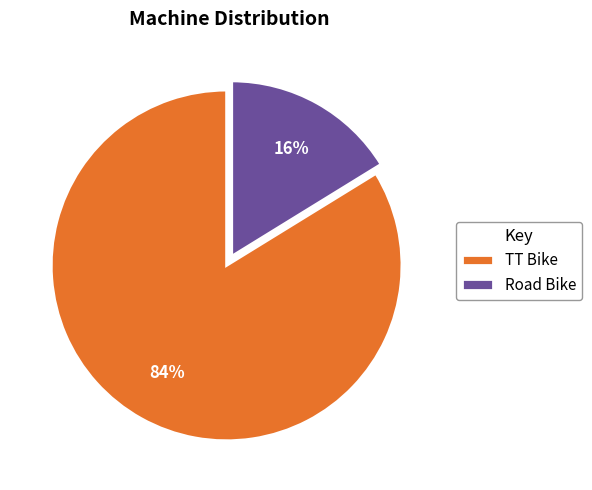

How many slices are in this pie chart?

2